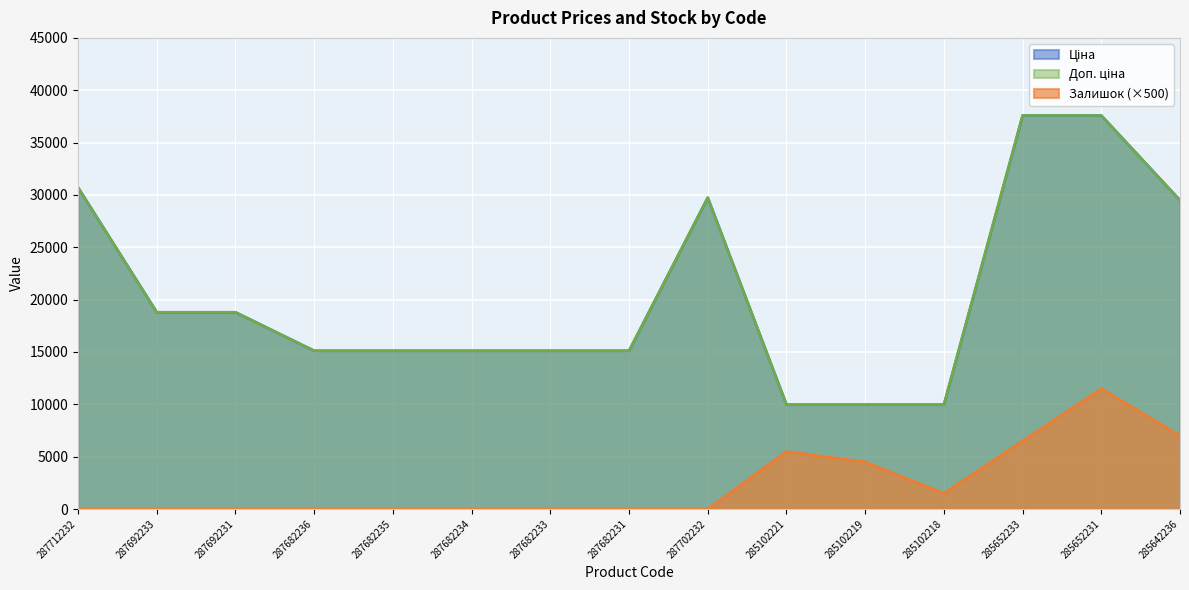

True or false: Доп. ціна has more than 0 points higher than both neighbors.

True